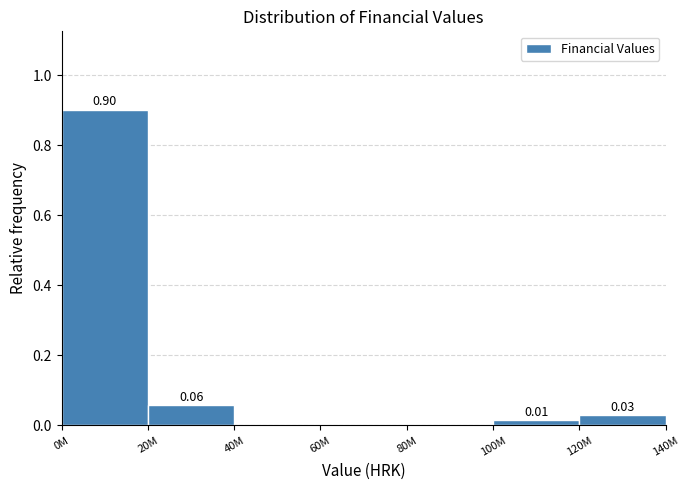

What is the sum of all values?

1.0